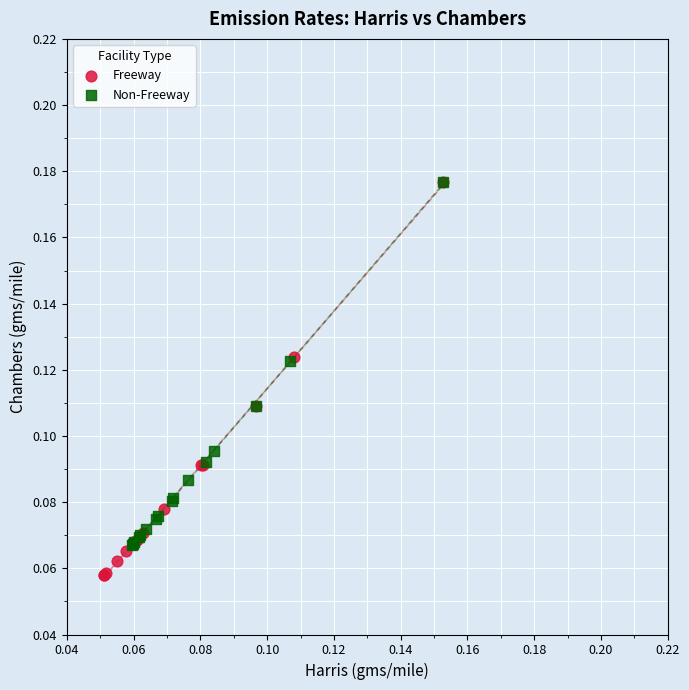

Which series has the widest spread of Y values?

Freeway